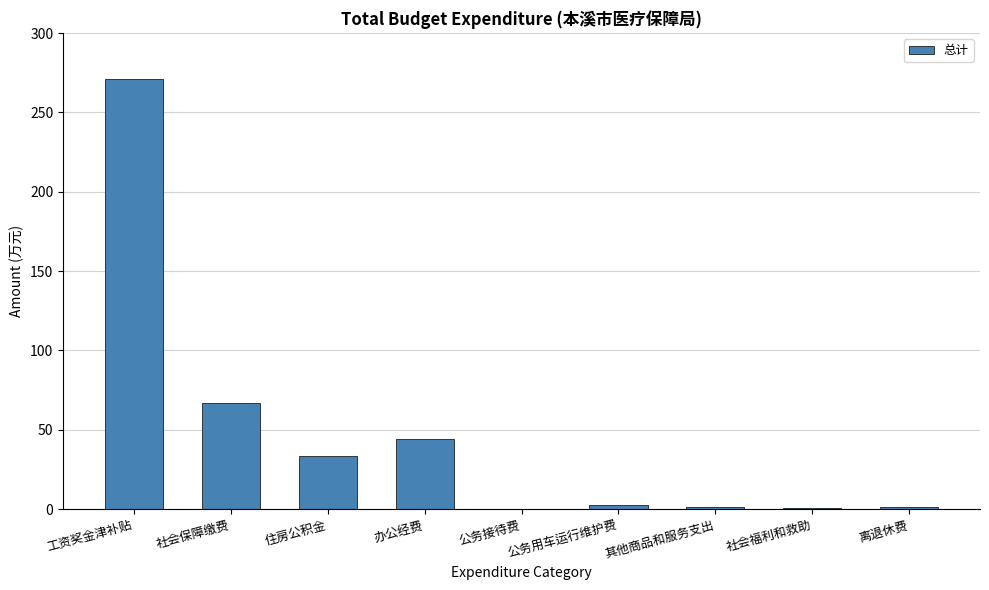

Where is the data nearest to the value 135?

社会保障缴费